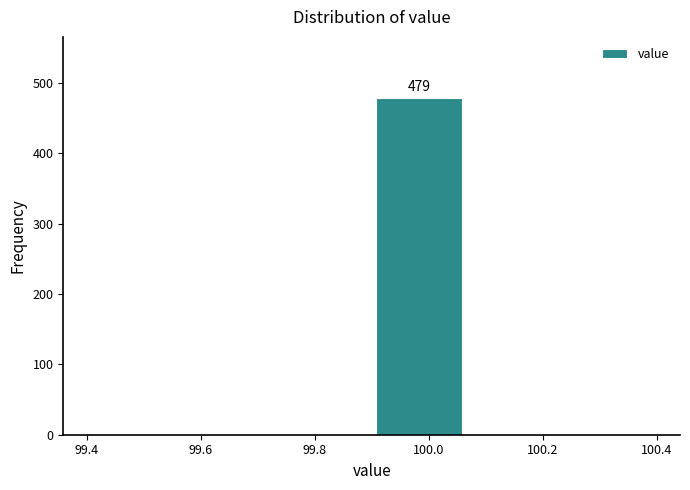

Which range on the x-axis has the tallest bar?

99.90 to 100.06